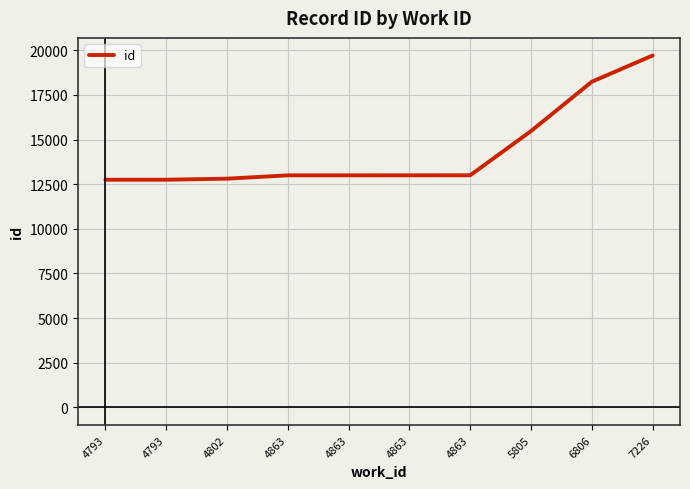

Which label corresponds to the smallest value in the chart?

4793